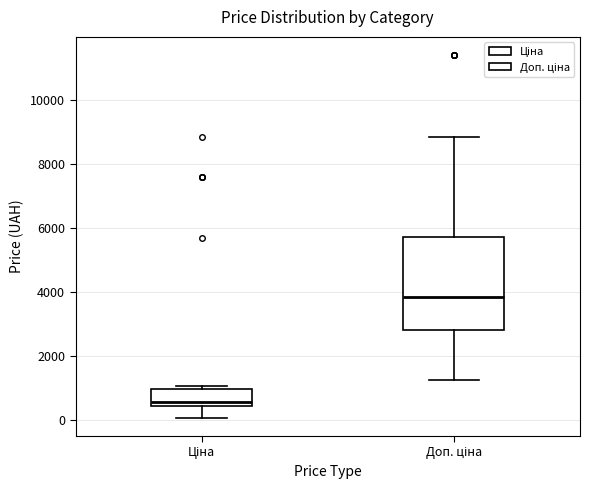

Which box has the highest median line?

Доп. ціна